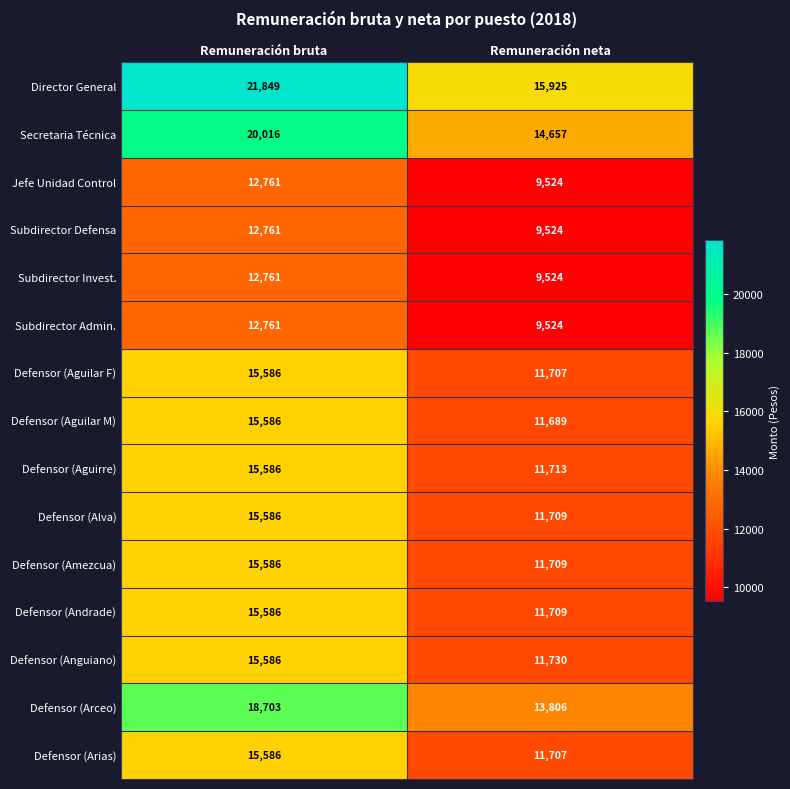

True or false: Defensor (Aguilar M) has a value of 7853 at Remuneración bruta.

False